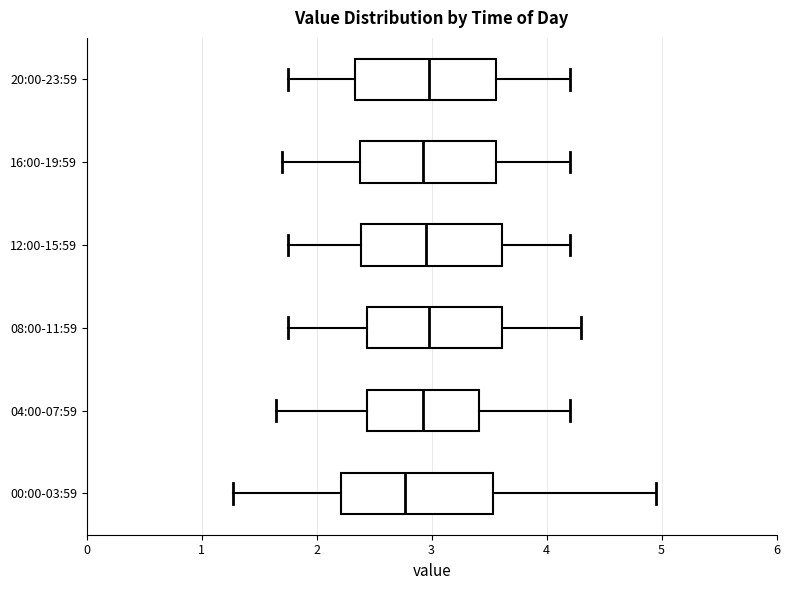

Reading bottom to top, transcribe this box plot: for each box, give where its median line is, the range the box spans, and where its two whiskers end, as read against the x-axis. The values are not printed on the chart, so give them approximately, as read against the axis.

00:00-03:59: median 2.8, box 2.2 to 3.5, whiskers 1.3 to 5.0
04:00-07:59: median 2.9, box 2.4 to 3.4, whiskers 1.7 to 4.2
08:00-11:59: median 3.0, box 2.4 to 3.6, whiskers 1.8 to 4.3
12:00-15:59: median 3.0, box 2.4 to 3.6, whiskers 1.8 to 4.2
16:00-19:59: median 2.9, box 2.4 to 3.6, whiskers 1.7 to 4.2
20:00-23:59: median 3.0, box 2.3 to 3.6, whiskers 1.8 to 4.2